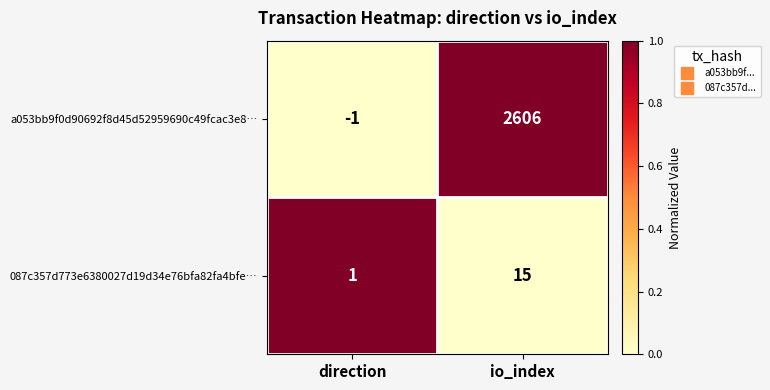

What is the difference between the highest and lowest values at io_index?

2591